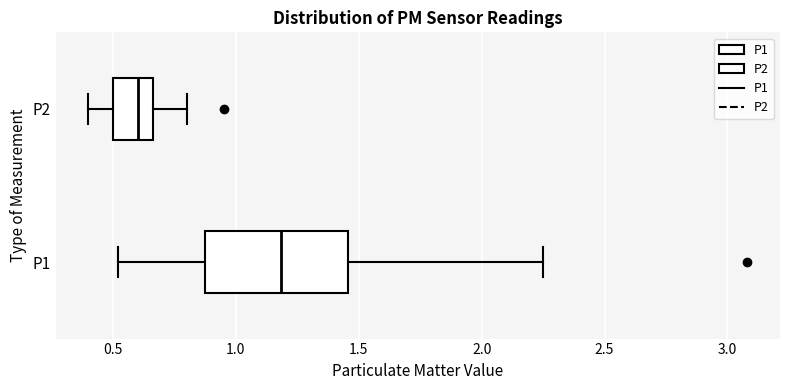

Reading bottom to top, transcribe this box plot: for each box, give where its median line is, the range the box spans, and where its two whiskers end, as read against the x-axis. The values are not printed on the chart, so give them approximately, as read against the axis.

P1: median 1.20, box 0.85 to 1.45, whiskers 0.50 to 2.25
P2: median 0.60, box 0.50 to 0.65, whiskers 0.40 to 0.80